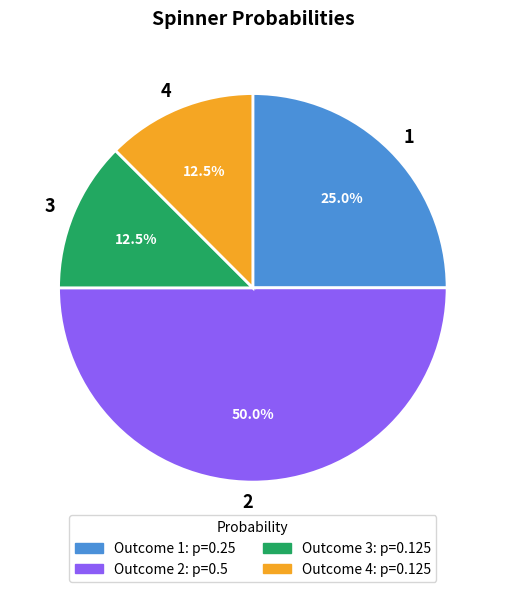

How many slices are in this pie chart?

4